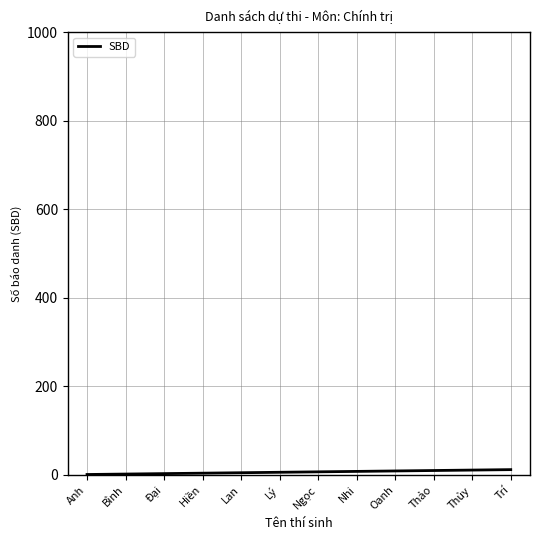

What is the difference between the values at Anh and Lan?

4